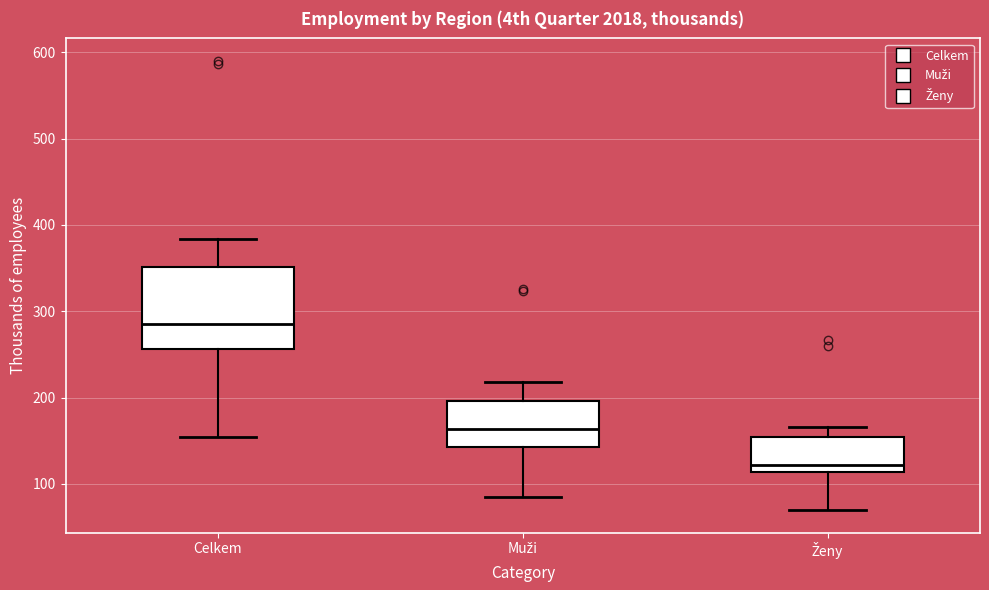

Where is the upper edge of the box for Muži on the y-axis? The values are not printed on the chart, so give them approximately, as read against the axis.

200